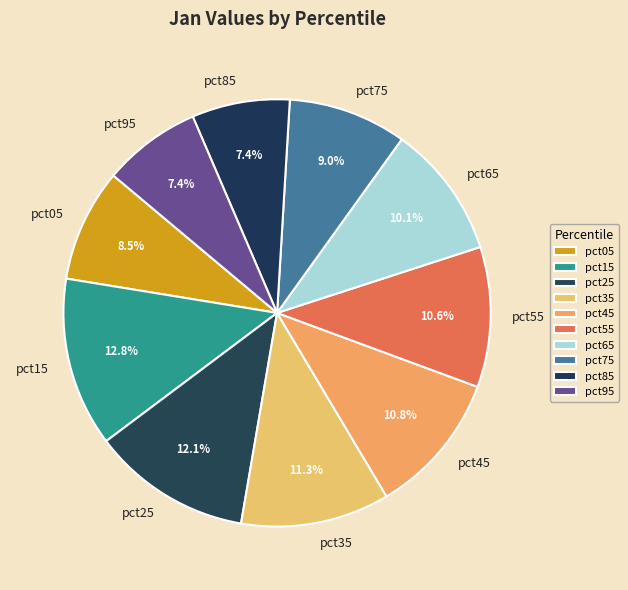

What is the total percentage of pct75 and pct55?

19.6%